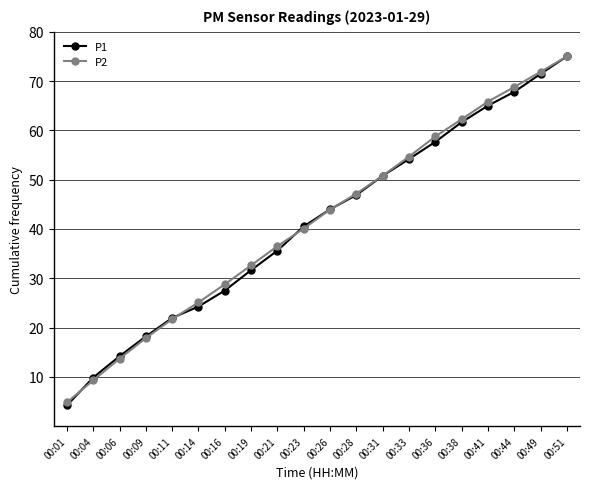

What is the greatest value displayed?

75.0